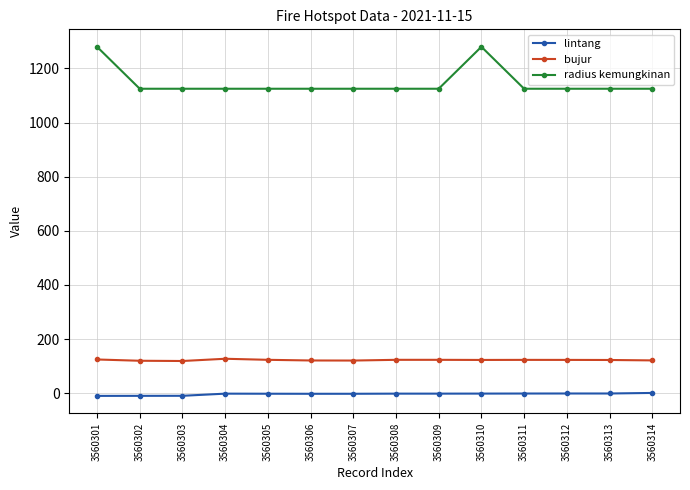

What is the approximate value of lintang at 3560310?

-1.3